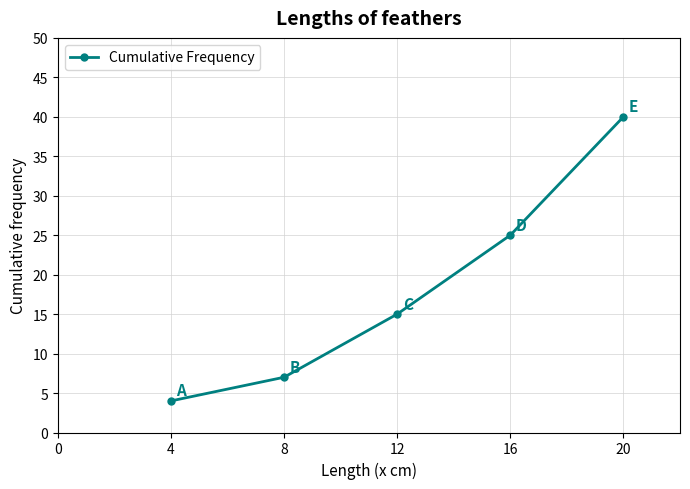

How many lines are shown in the chart?

1